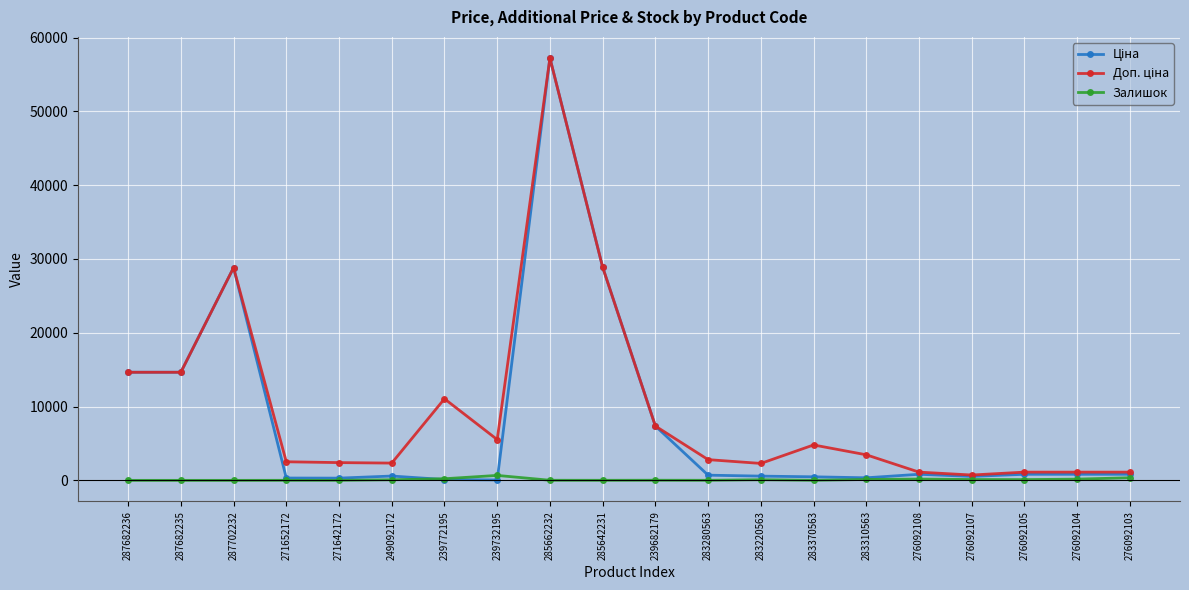

At which category is the sum across all series the highest?

285662232